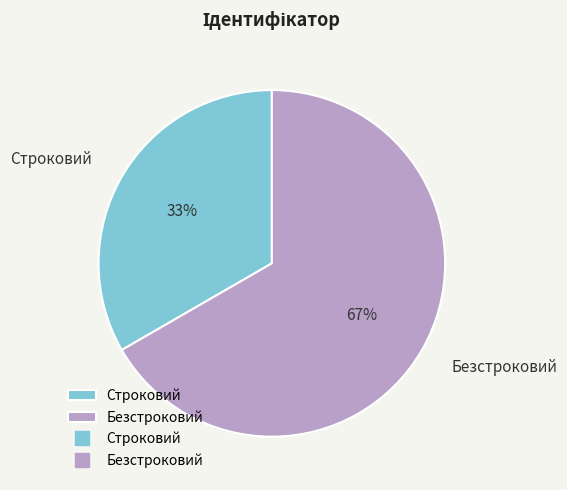

To the nearest percent, what percentage of the pie is Строковий?

33%